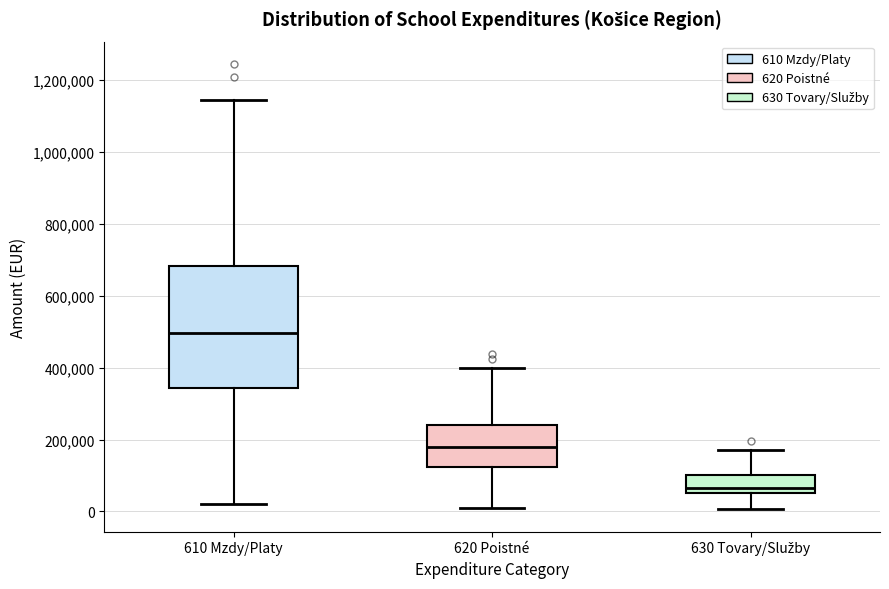

Which box has the highest median line?

610 Mzdy/Platy